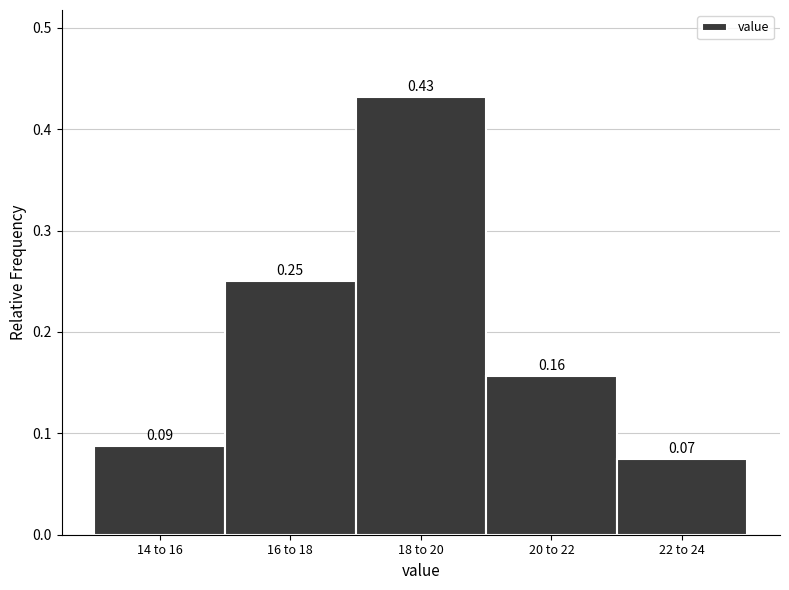

List the labels in order of value, largest first.

18 to 20, 16 to 18, 20 to 22, 14 to 16, 22 to 24